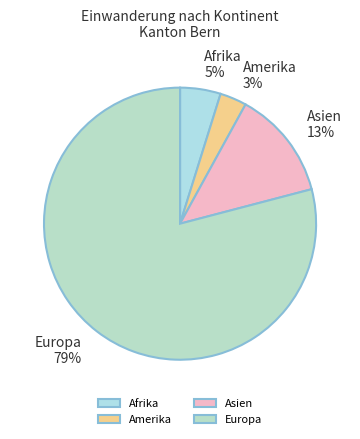

What is the majority slice?

Europa